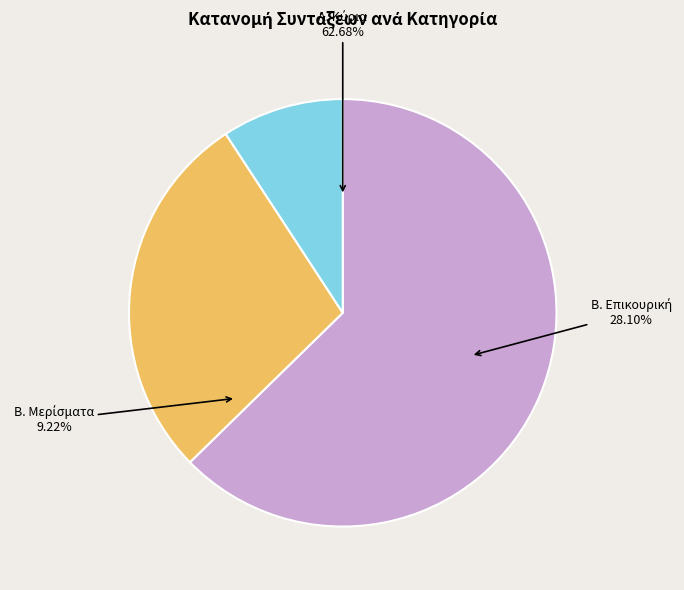

Do Β. Μερίσματα and Α. Κύρια together represent more than half of the pie?

Yes